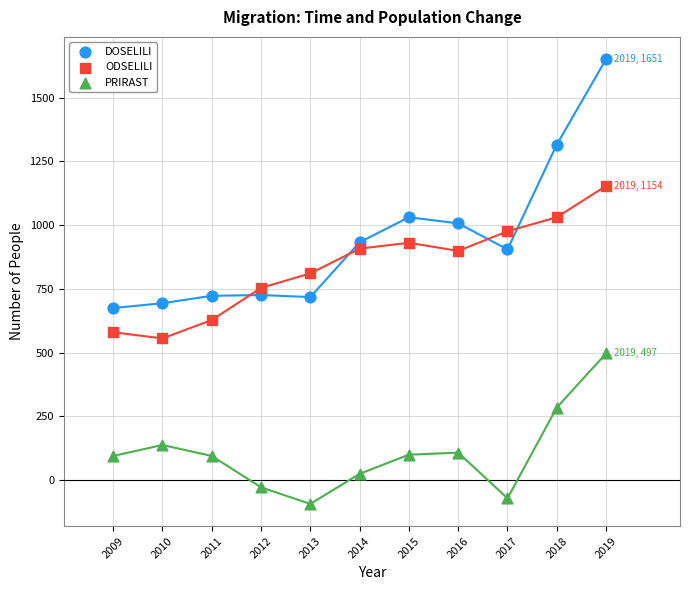

Which series contains the lowest Y value?

PRIRAST